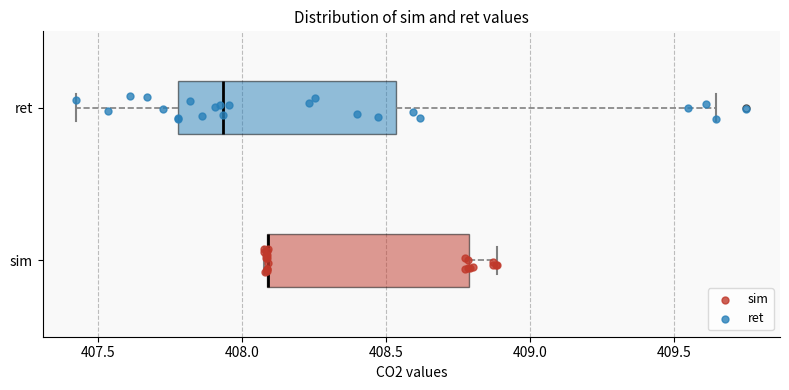

Reading bottom to top, read every box against the x-axis: the position of its median line, the range the box covers, and the ends of its whiskers. The values are not printed on the chart, so give them approximately, as read against the axis.

sim: median 408.10 (drawn on the box's left edge), box 408.10 to 408.80, whiskers 408.10 to 408.90
ret: median 407.95, box 407.80 to 408.55, whiskers 407.45 to 409.65